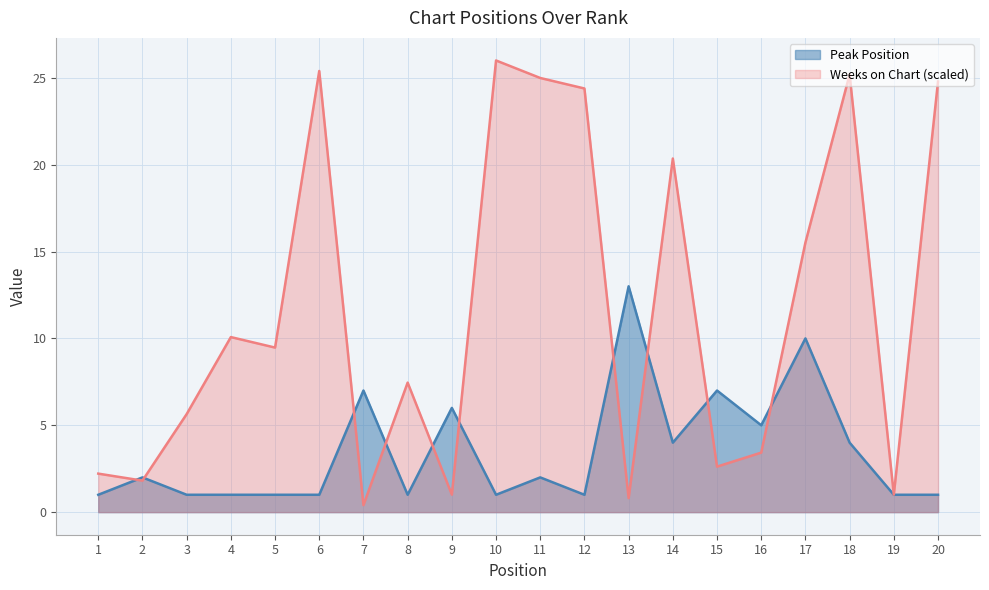

Between 8 and 19, which is larger?

8